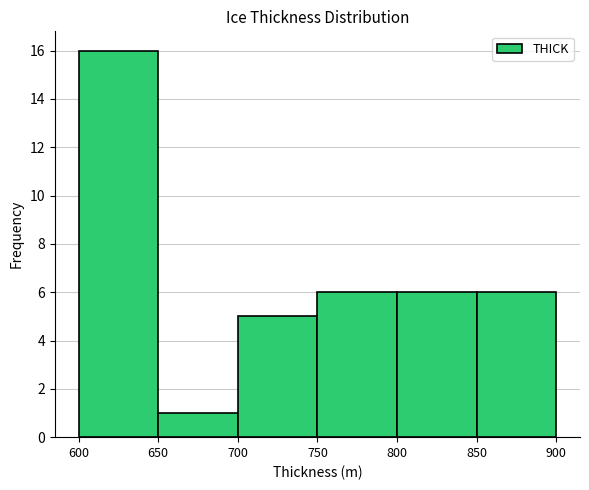

Which range on the x-axis has the tallest bar?

600 to 650